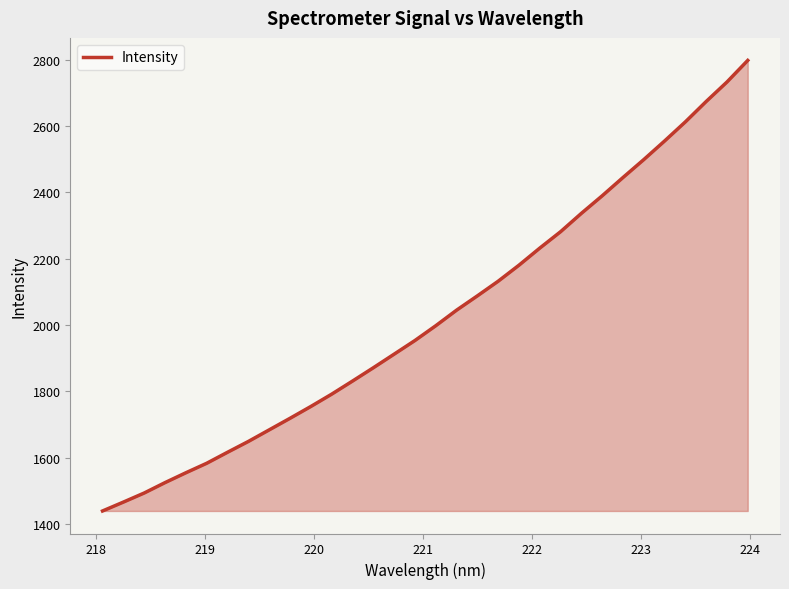

What is the maximum value shown in the chart?

2798.2